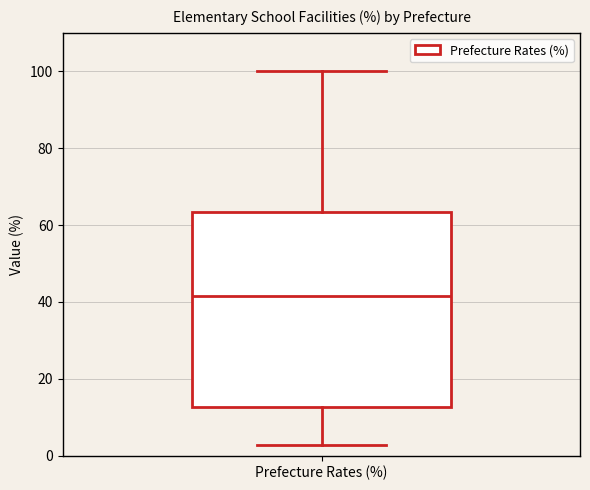

Transcribe this box plot: give where the median line is, the range the box spans, and where the two whiskers end, as read against the y-axis. The values are not printed on the chart, so give them approximately, as read against the axis.

median 42, box 12 to 64, whiskers 2 to 100